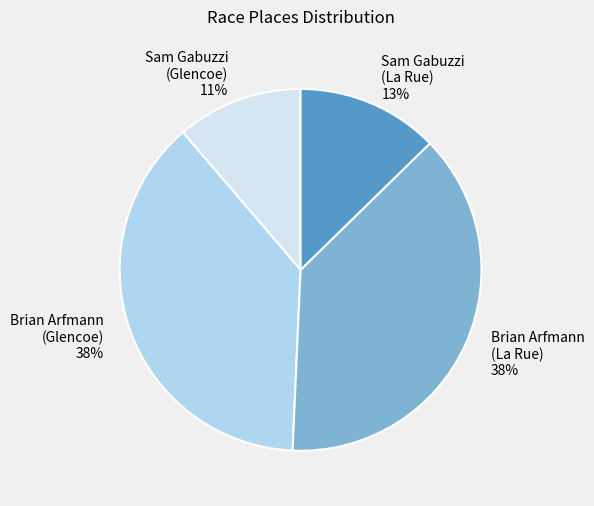

To the nearest percent, what is the average slice percentage?

25%